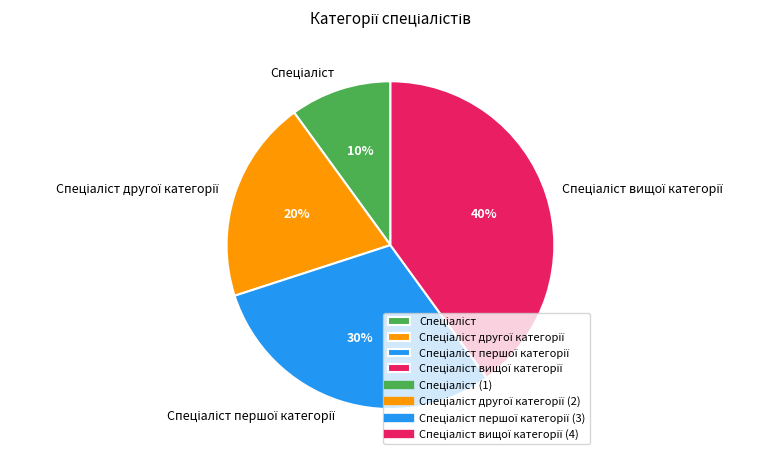

Is there a majority slice in this chart?

No